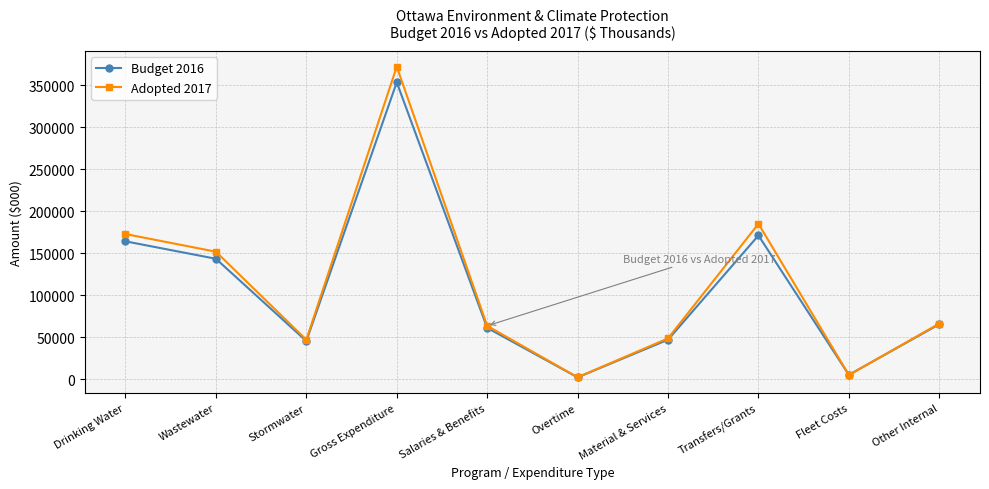

The Budget 2016 series shows 91563.8 at Salaries & Benefits. True or false?

False